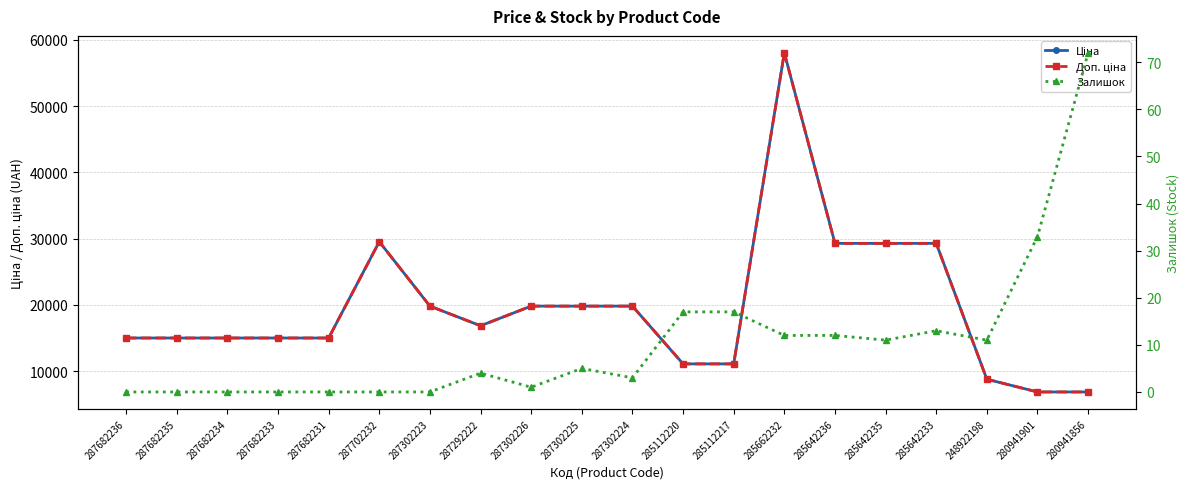

True or false: Доп. ціна and Ціна intersect in this chart.

False